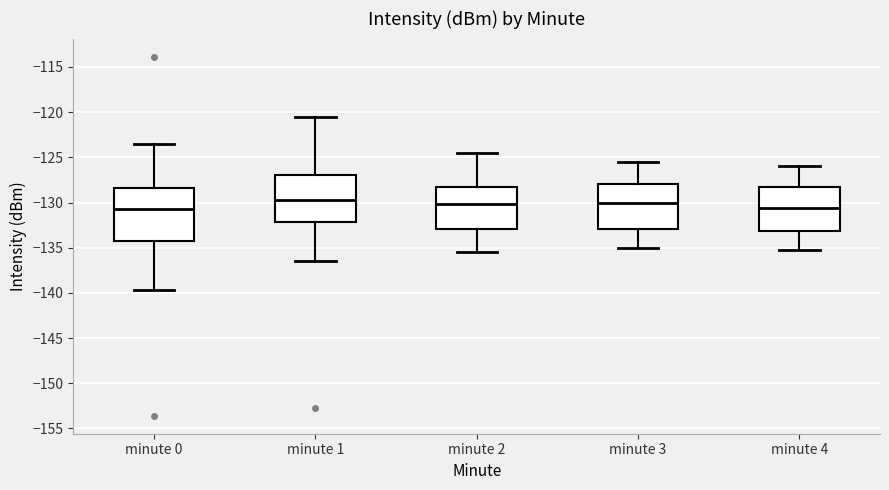

Comparing the boxes themselves (not the whiskers), which one is the tallest?

minute 0